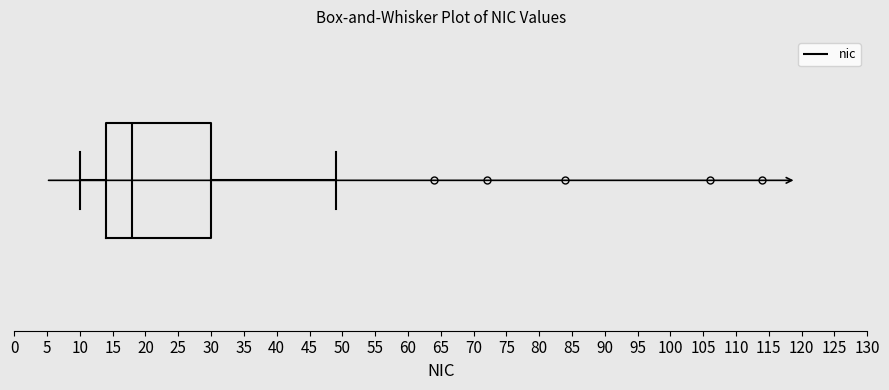

Read this box plot against the x-axis: the position of the median line, the range covered by the box, and the ends of both whiskers. The values are not printed on the chart, so give them approximately, as read against the axis.

median 18, box 14 to 30, whiskers 10 to 49